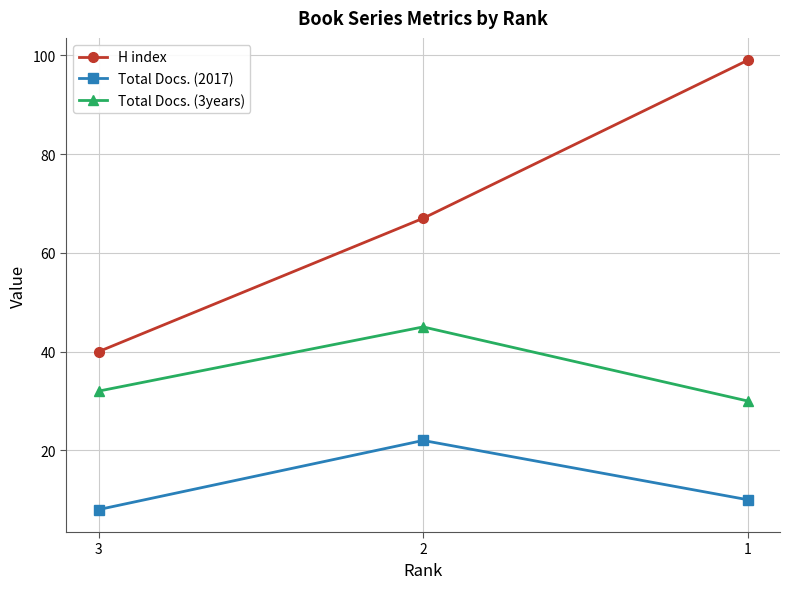

The value of Total Docs. (2017) at 3 is 4. True or false?

False